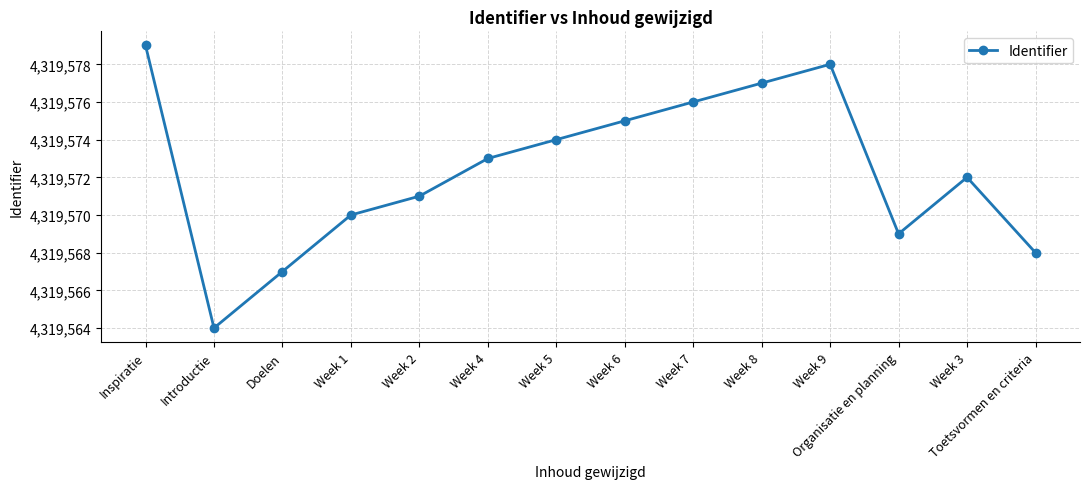

List the labels in order of value, smallest first.

Introductie, Doelen, Toetsvormen en criteria, Organisatie en planning, Week 1, Week 2, Week 3, Week 4, Week 5, Week 6, Week 7, Week 8, Week 9, Inspiratie